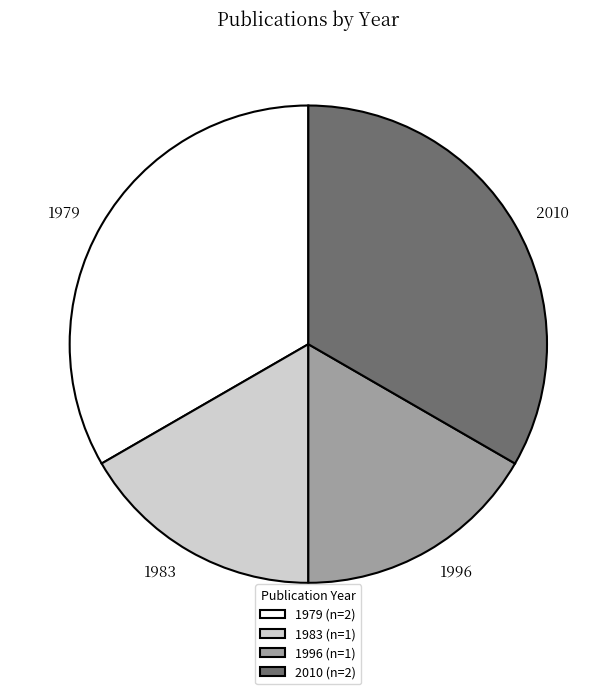

Which has a higher value, 1979 or 1983?

1979